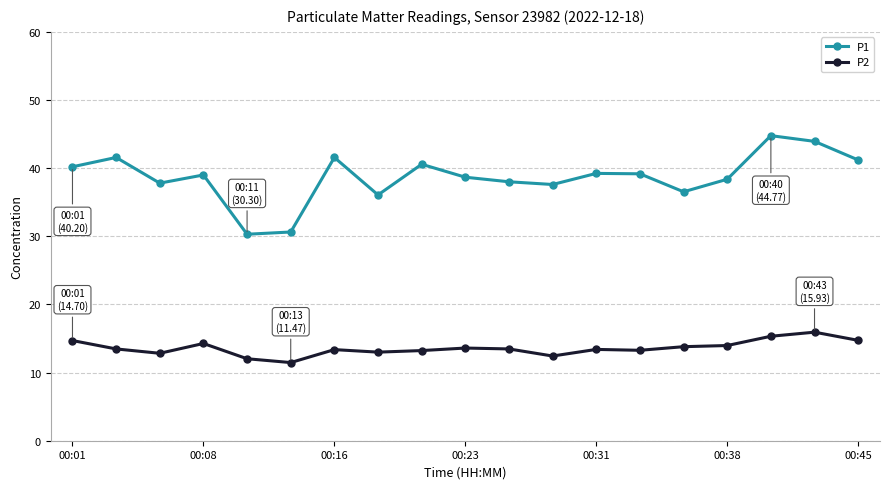

True or false: P1 has more than 2 points higher than both neighbors.

True